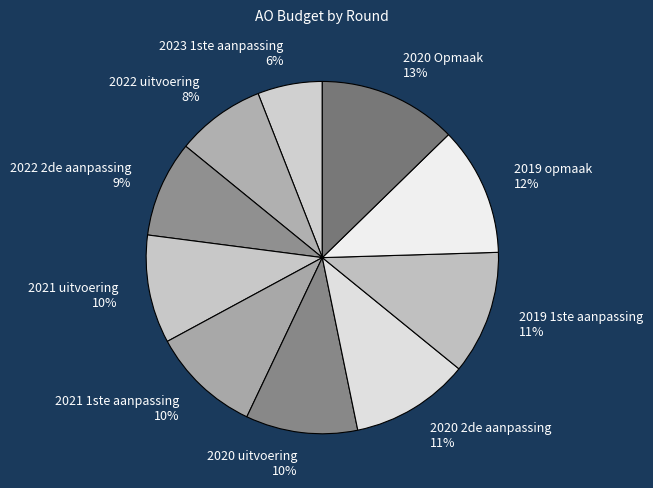

Does 2019 1ste aanpassing represent more than half of the total?

No